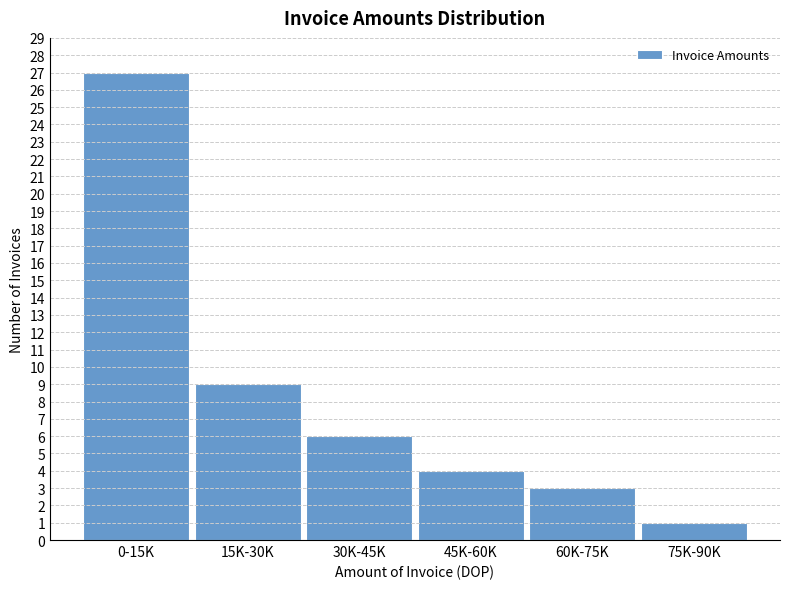

Reading left to right, transcribe all the data shown in this chart.

27	9	6	4	3	1